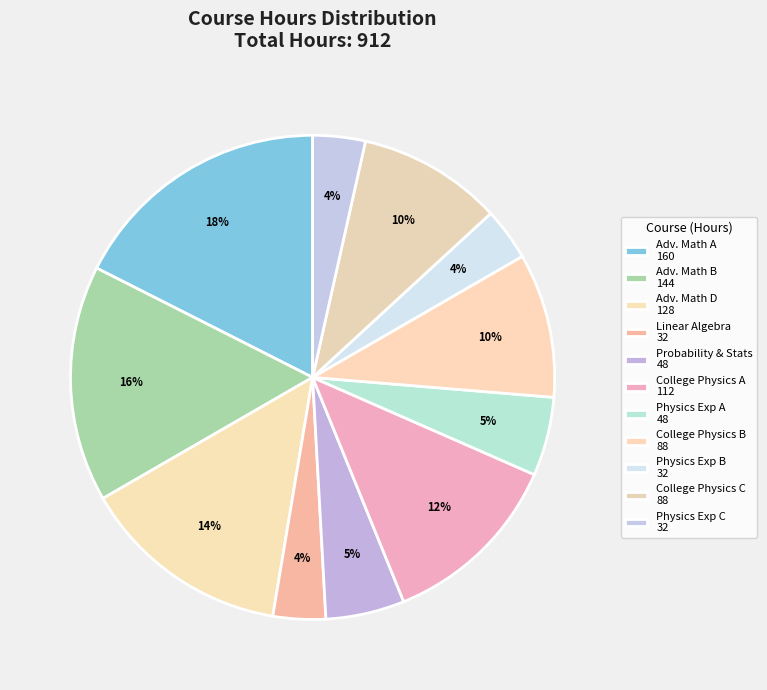

How many slices are in this pie chart?

11